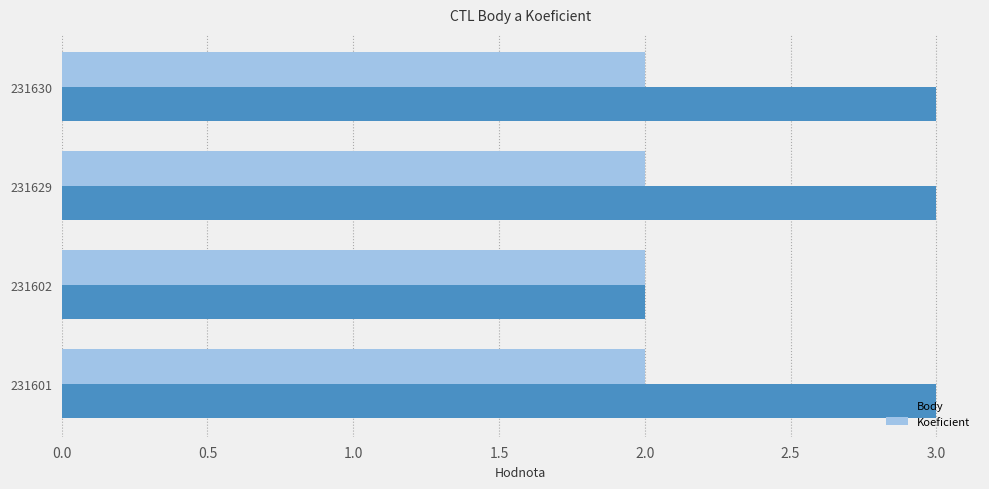

Is the value of Body at 231630 greater than the value of Koeficient at 231602?

Yes